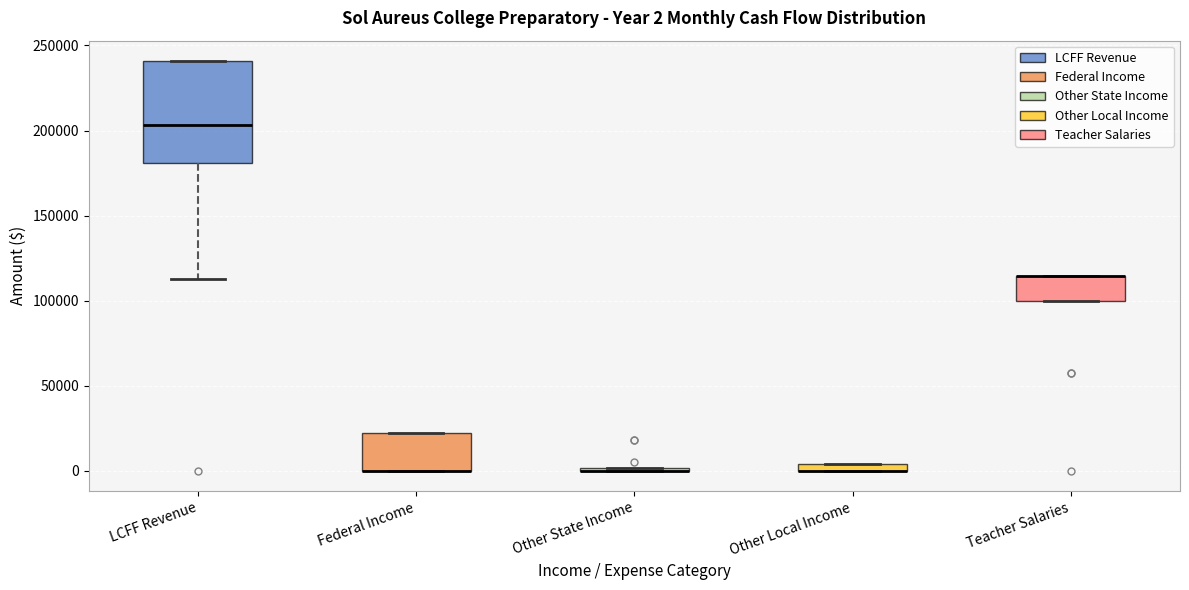

Which box is the tallest, from its lower edge to its upper edge?

LCFF Revenue